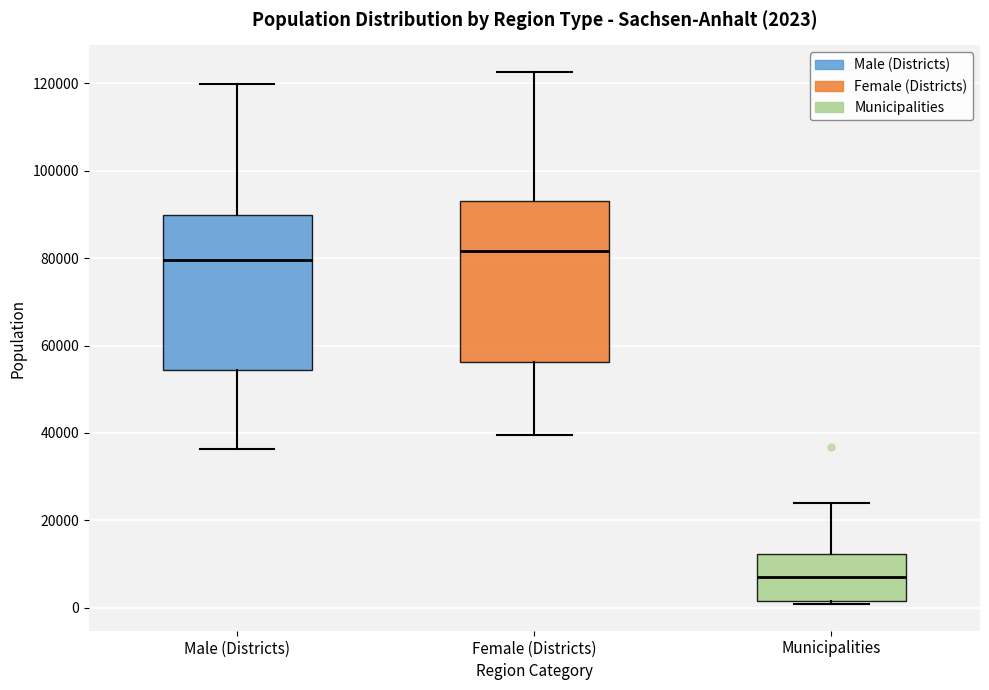

Which box has the lowest median line?

Municipalities